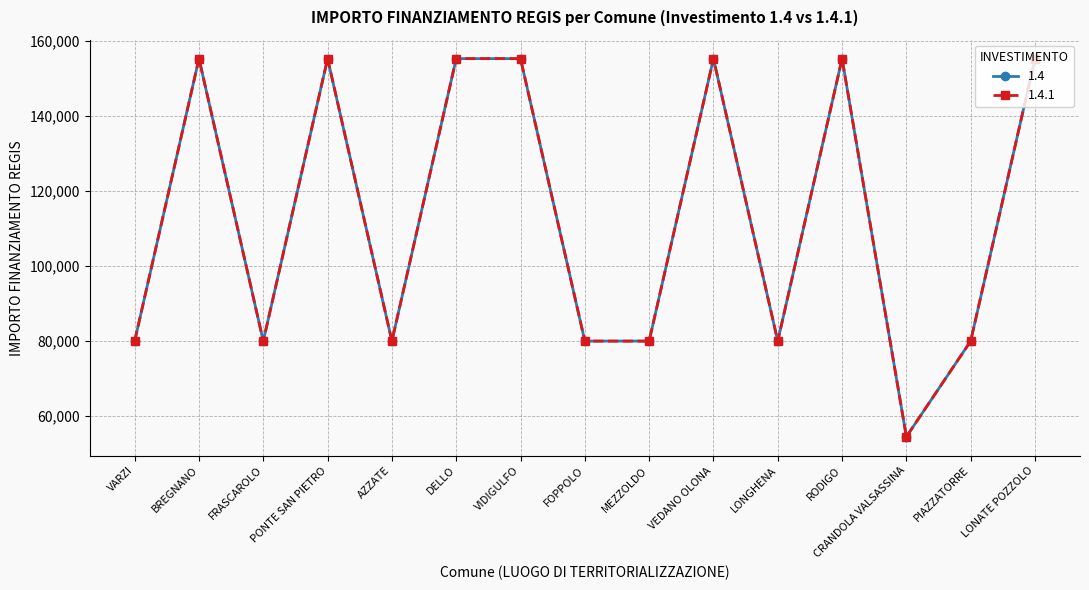

What position from the right is BREGNANO?

14